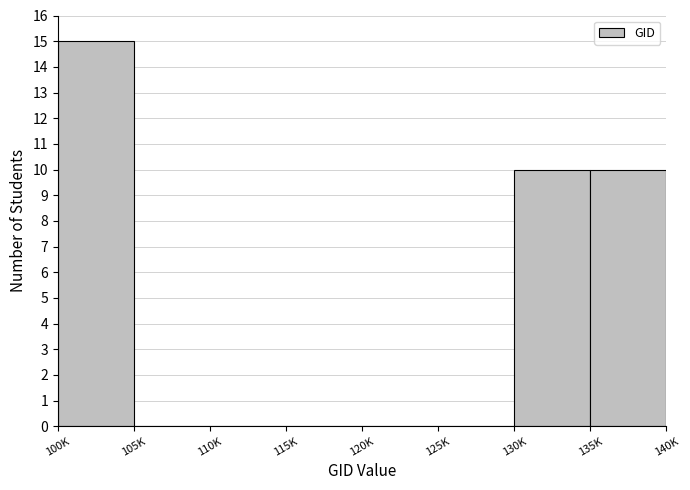

Reading left to right, list all the values displayed in this chart.

100K=15	105K=0	110K=0	115K=0	120K=0	125K=0	130K=10	135K=10